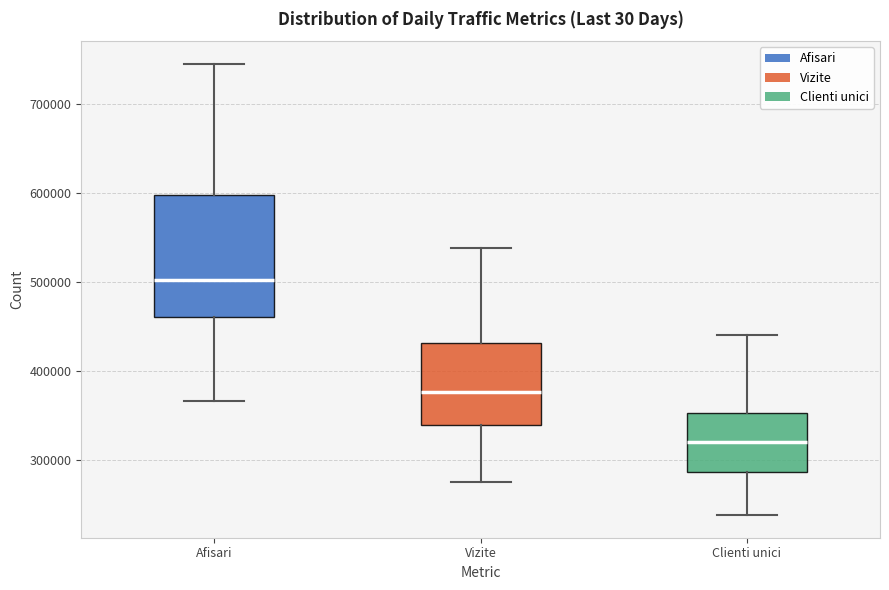

Comparing the boxes themselves (not the whiskers), which one is the tallest?

Afisari